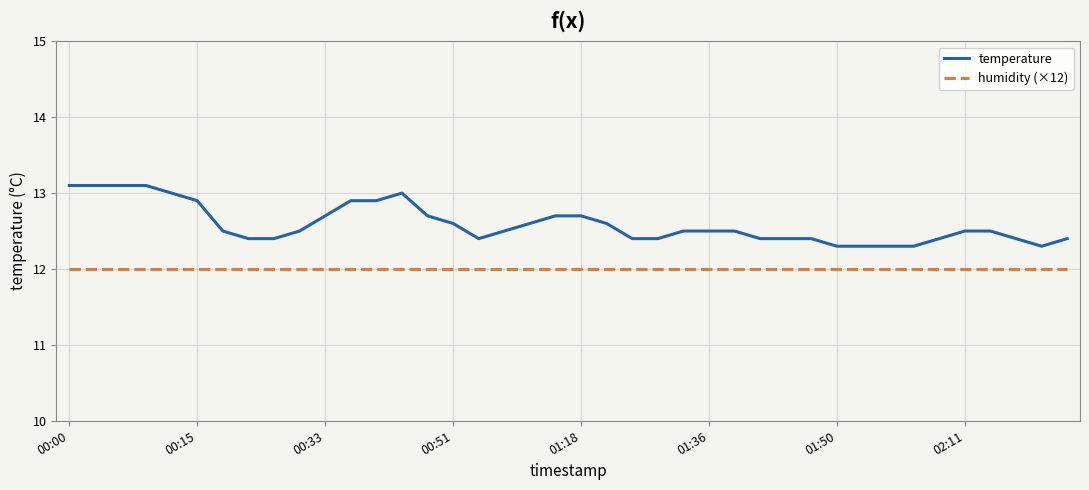

List the series in order of their overall mean, lowest first.

humidity (×12), temperature